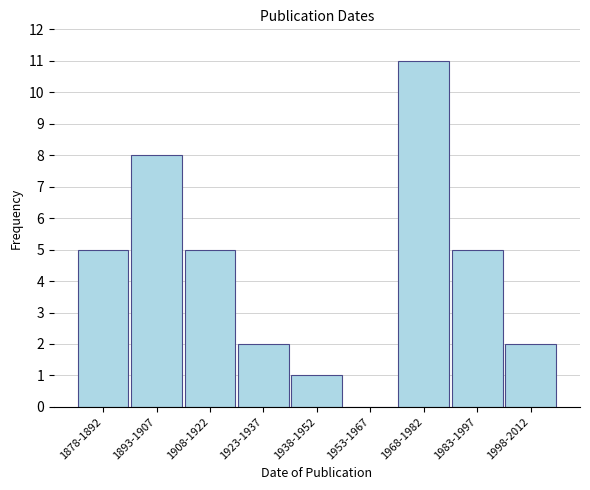

Reading left to right, list all the values displayed in this chart.

1878-1892=5	1893-1907=8	1908-1922=5	1923-1937=2	1938-1952=1	1953-1967=0	1968-1982=11	1983-1997=5	1998-2012=2